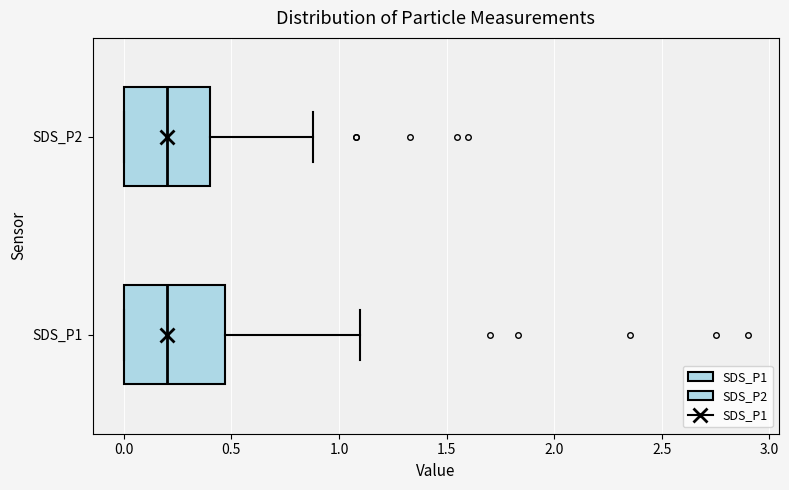

Which box is the widest, from its left edge to its right edge?

SDS_P1